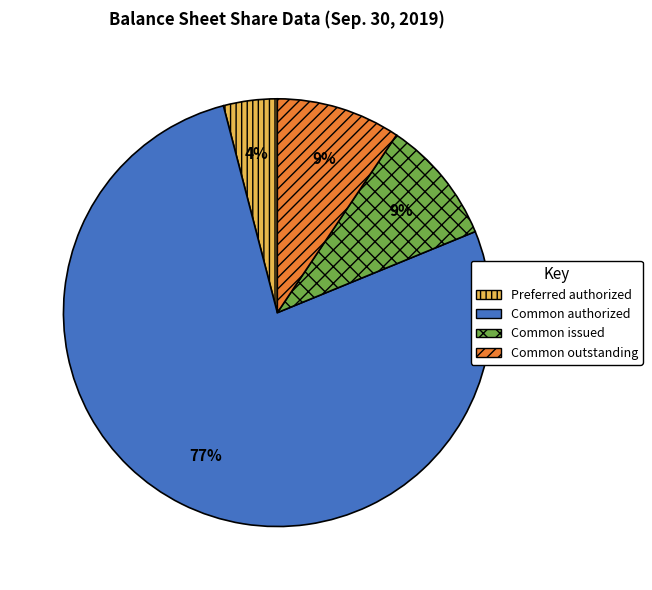

Count the number of slices in the pie.

4